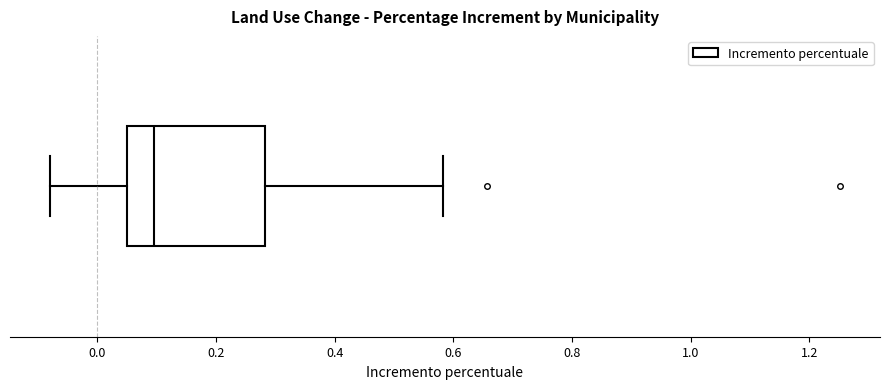

Read this box plot against the x-axis: the position of the median line, the range covered by the box, and the ends of both whiskers. The values are not printed on the chart, so give them approximately, as read against the axis.

median 0.10, box 0.06 to 0.28, whiskers -0.08 to 0.58